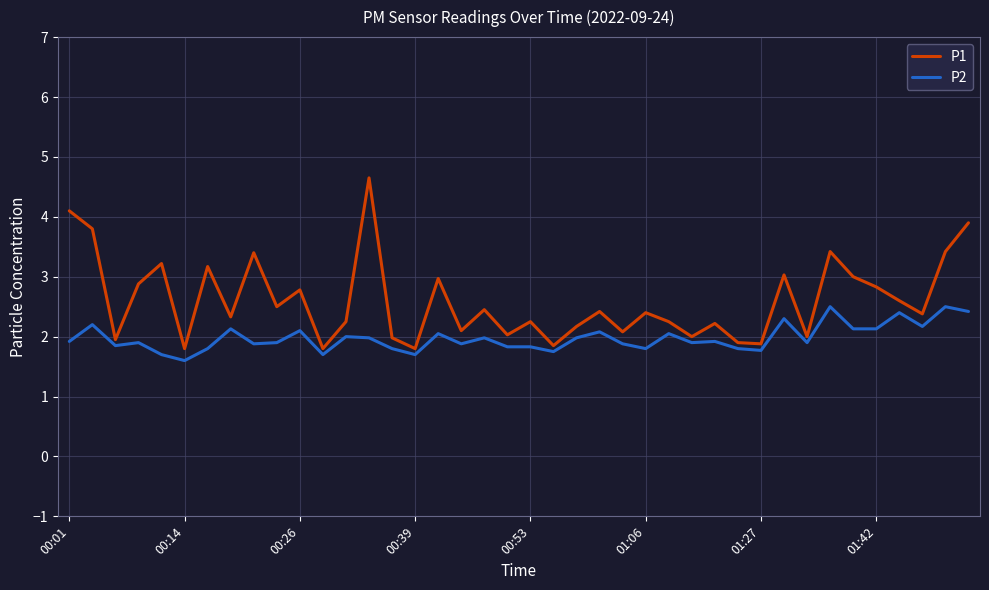

Which series has the largest total across all categories?

P1